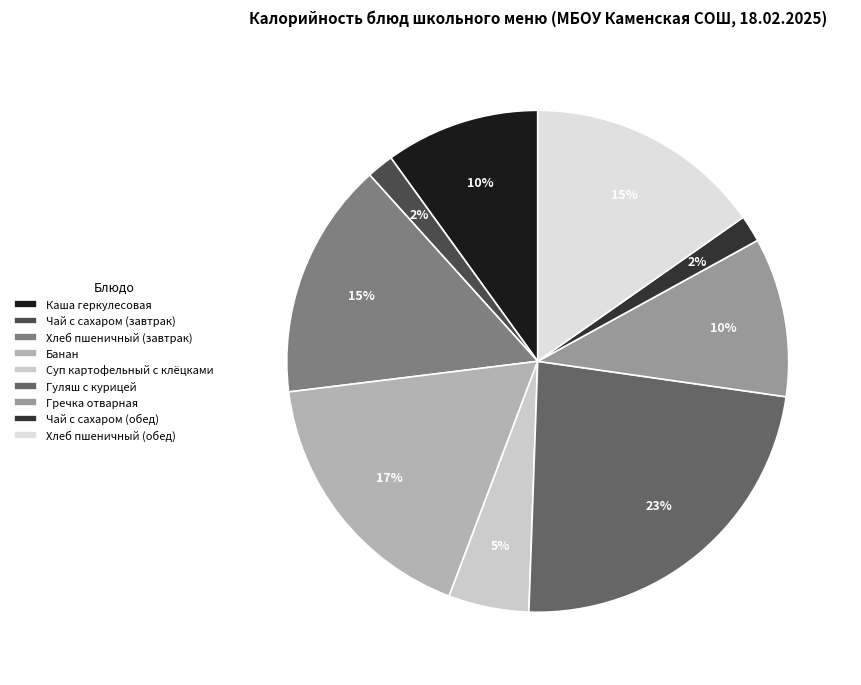

Rank the categories by value from highest to lowest.

Гуляш с курицей, Банан, Хлеб пшеничный (завтрак), Хлеб пшеничный (обед), Гречка отварная, Каша геркулесовая, Суп картофельный с клёцками, Чай с сахаром (завтрак), Чай с сахаром (обед)